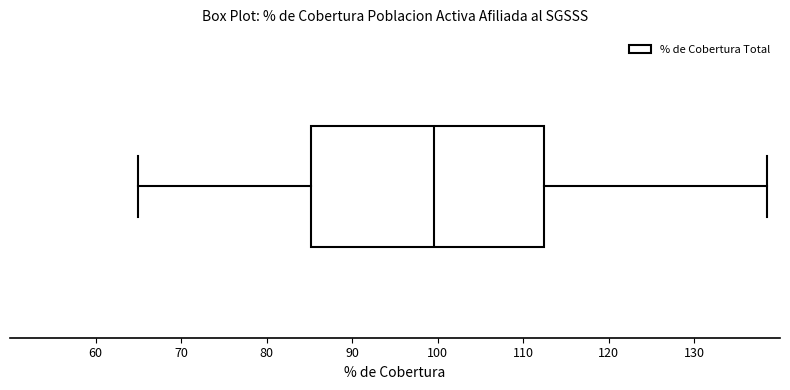

Transcribe this box plot: give where the median line is, the range the box spans, and where the two whiskers end, as read against the x-axis. The values are not printed on the chart, so give them approximately, as read against the axis.

median 100, box 85 to 112, whiskers 65 to 138